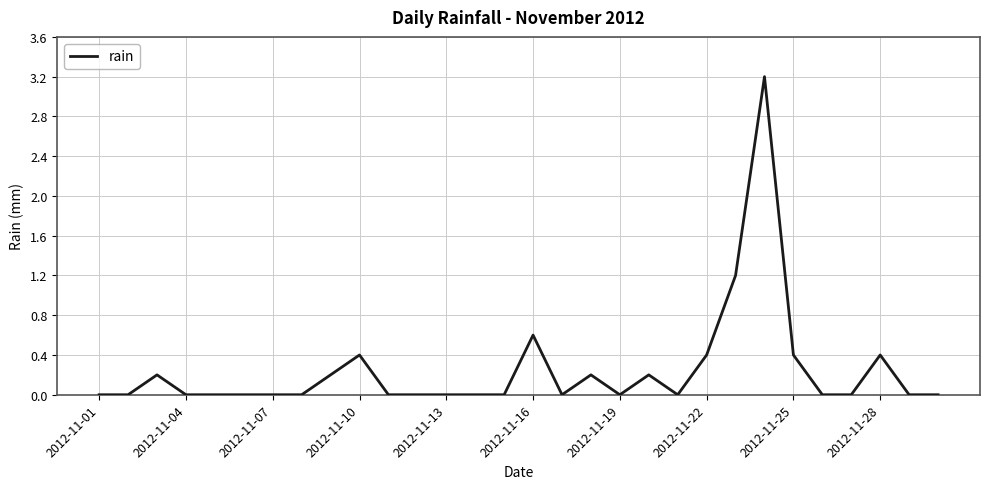

What is the maximum value shown in the chart?

3.2